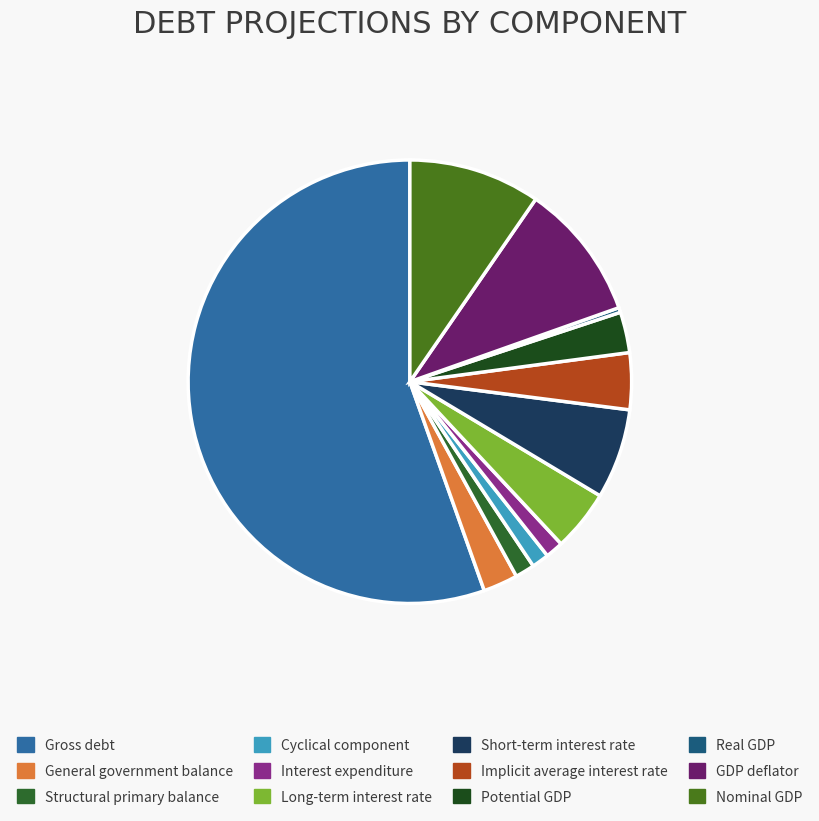

Combined, do Potential GDP and Long-term interest rate account for over 50%?

No